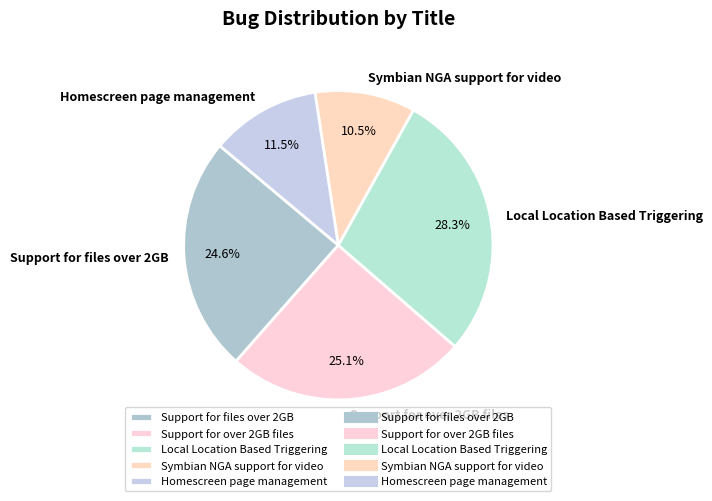

Is there a majority slice in this chart?

No